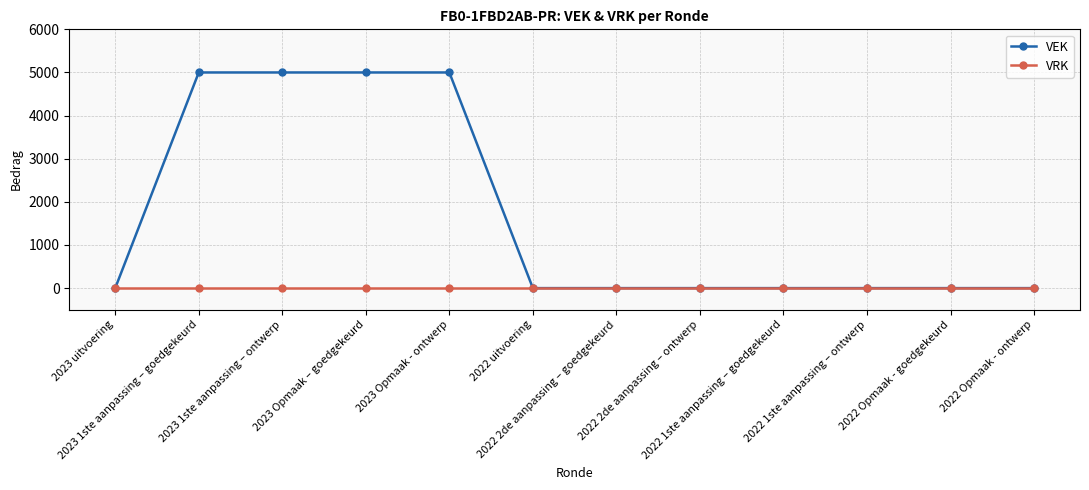

List the series in order of their peak value, lowest first.

VRK, VEK